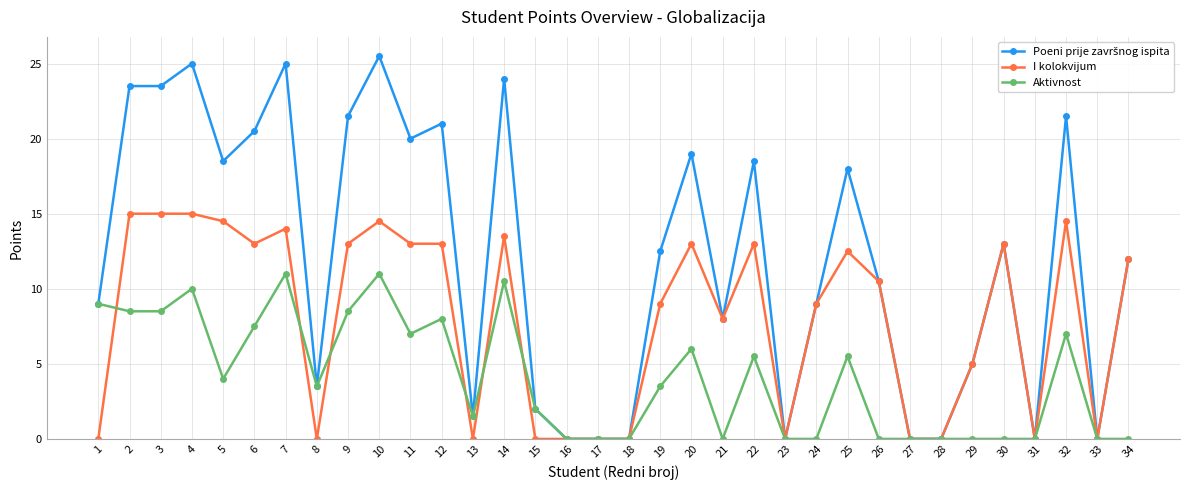

What is the difference between the highest and lowest values at 5?

14.5